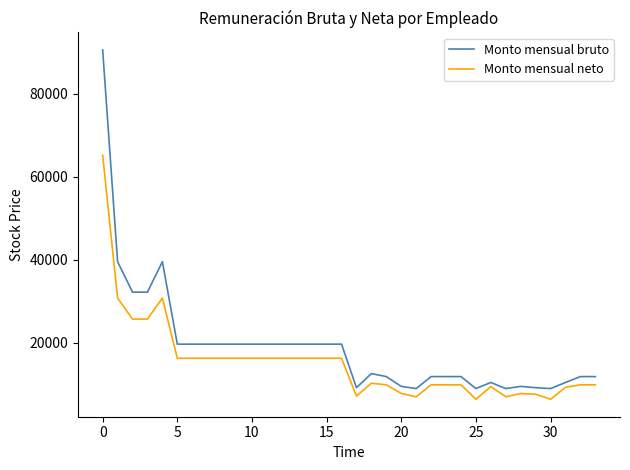

Which series has the widest spread of values?

Monto mensual bruto